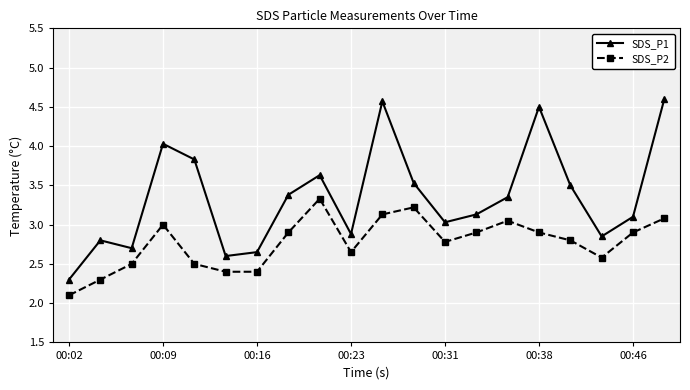

Which series has the largest total across all categories?

SDS_P1